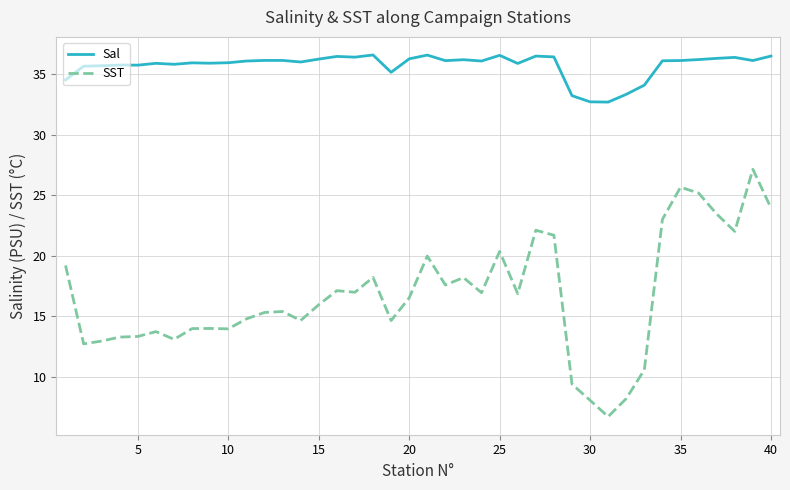

Which series has the largest total across all categories?

Sal